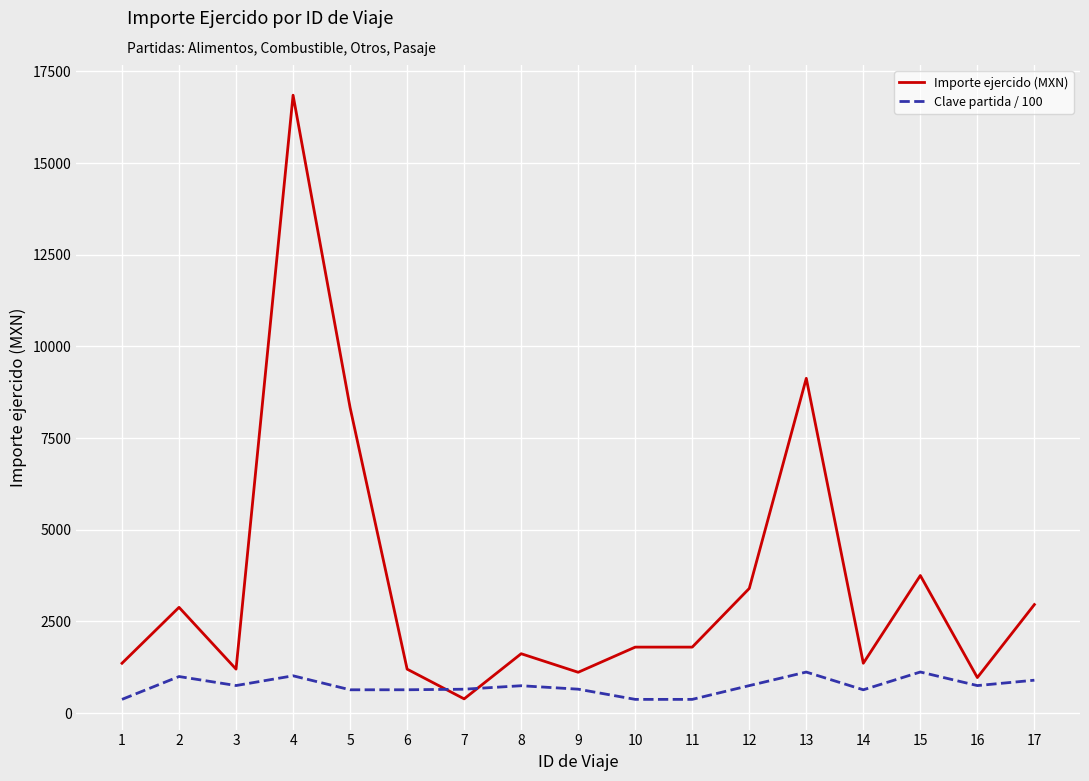

What is the smallest value displayed?

375.0